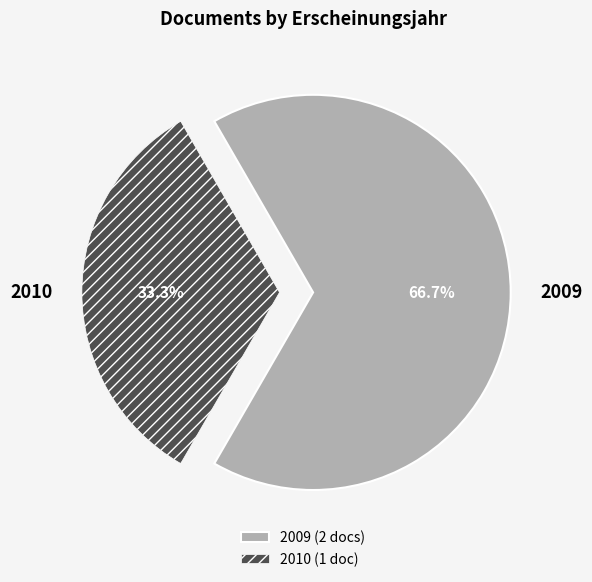

What is the ratio of the value at 2010 to the value at 2009?

0.5